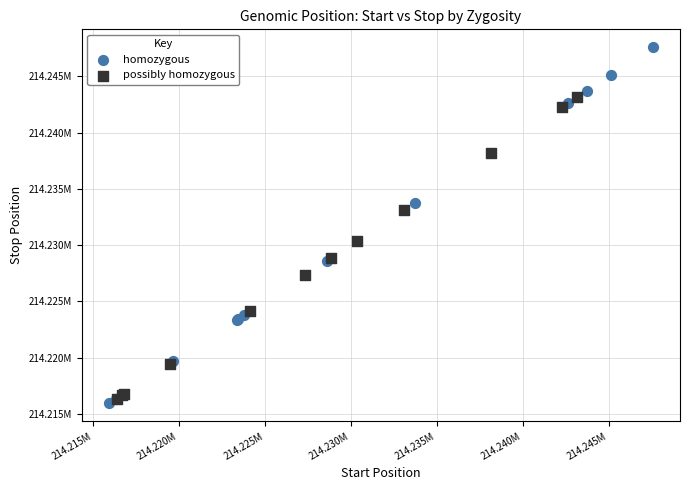

Which series has the largest Y range (max minus min)?

homozygous